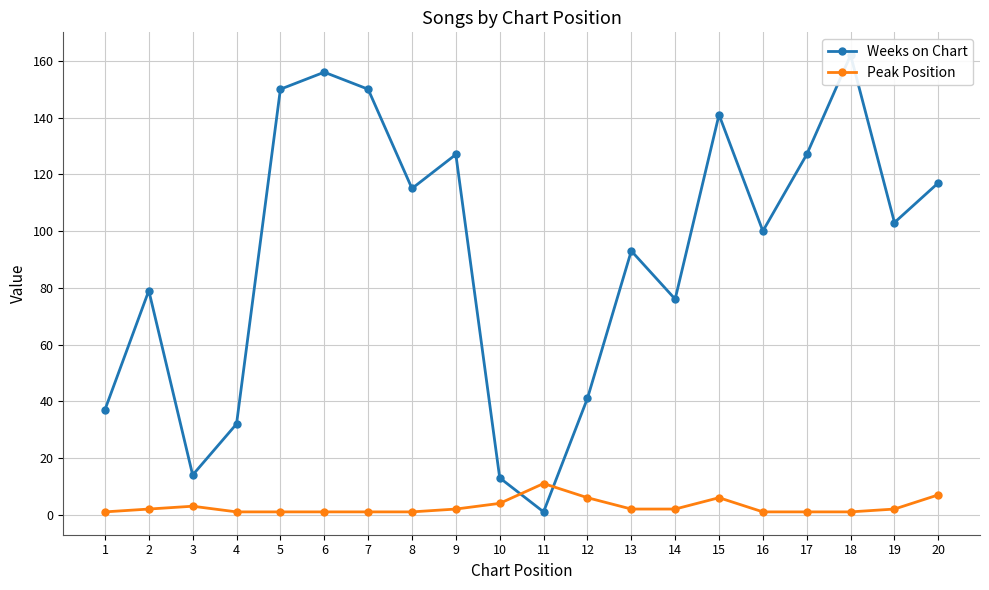

True or false: Peak Position and Weeks on Chart intersect in this chart.

True